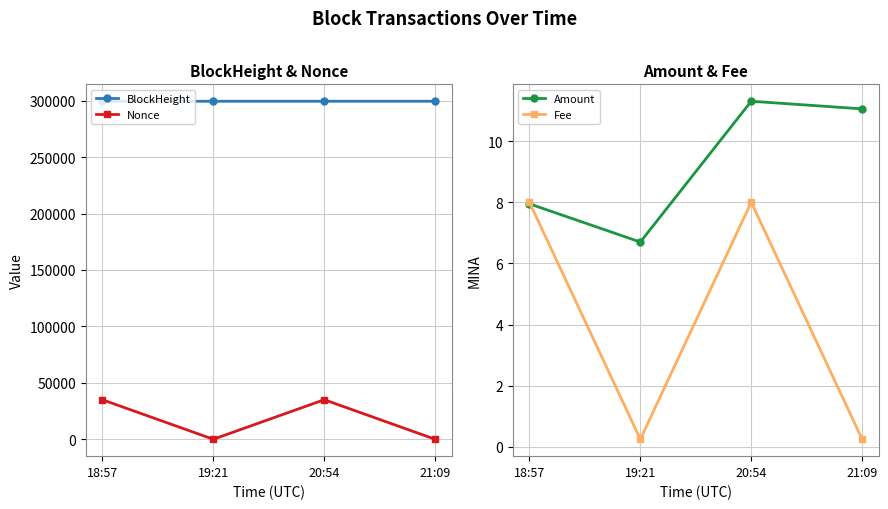

Which series has the largest total across all categories?

BlockHeight